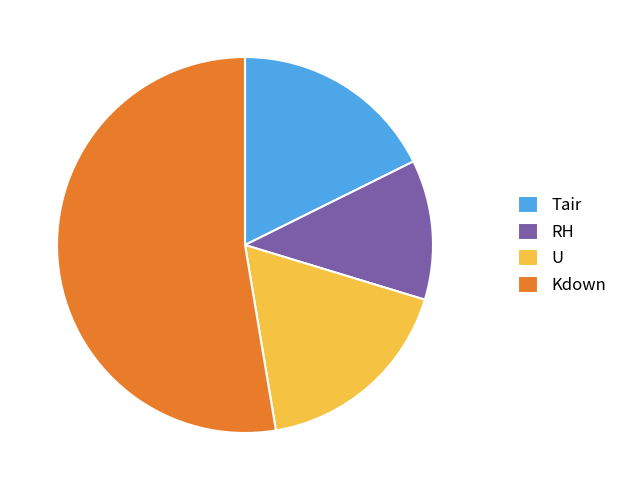

True or false: RH accounts for 12% of the total.

True